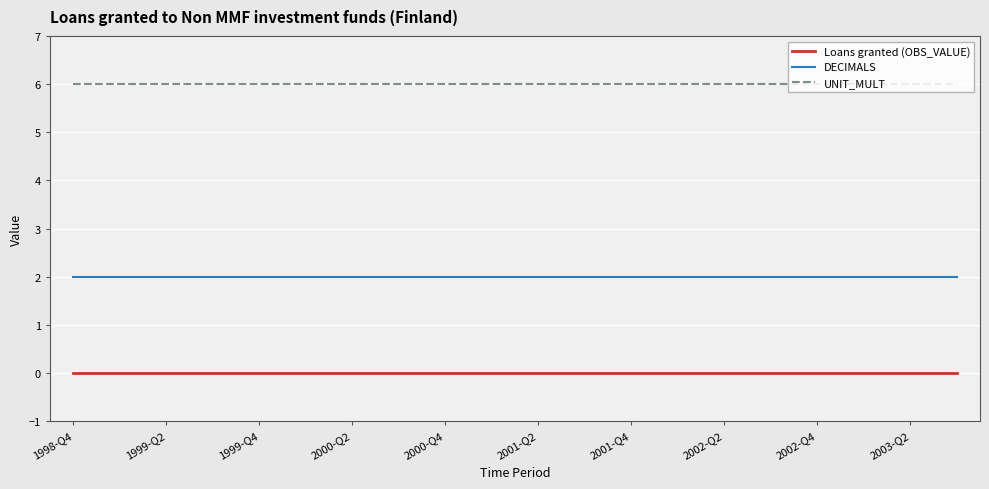

What is the lowest value of the UNIT_MULT series?

6